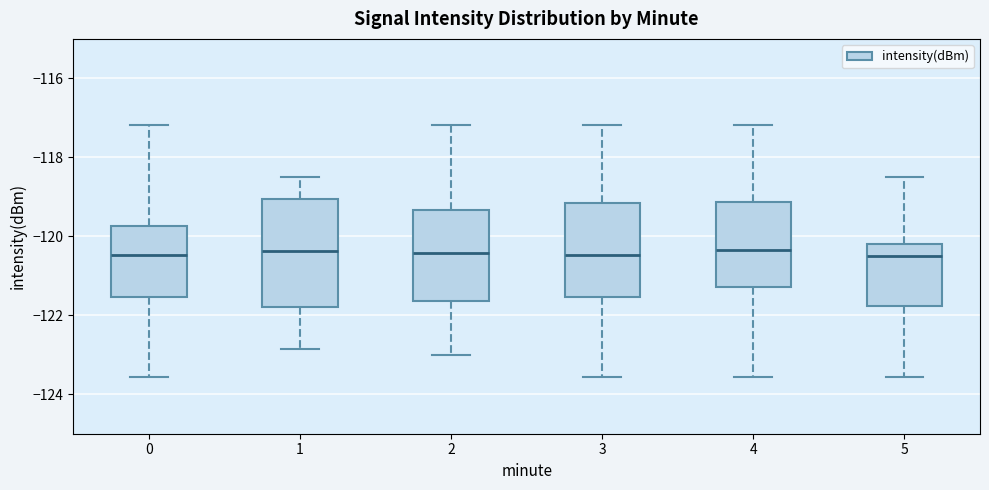

Reading left to right, transcribe this box plot: for each box, give where its median line is, the range the box spans, and where its two whiskers end, as read against the y-axis. The values are not printed on the chart, so give them approximately, as read against the axis.

0: median -120.4, box -121.6 to -119.8, whiskers -123.6 to -117.2
1: median -120.4, box -121.8 to -119.0, whiskers -122.8 to -118.4
2: median -120.4, box -121.6 to -119.4, whiskers -123.0 to -117.2
3: median -120.4, box -121.6 to -119.2, whiskers -123.6 to -117.2
4: median -120.4, box -121.2 to -119.2, whiskers -123.6 to -117.2
5: median -120.4, box -121.8 to -120.2, whiskers -123.6 to -118.4